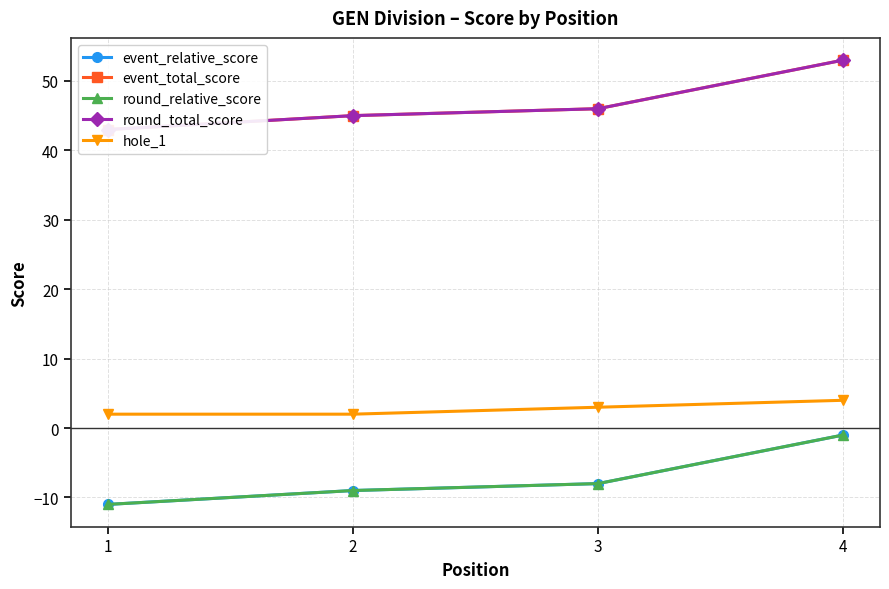

What is the value of the hole_1 point at the 3rd from the left?

3